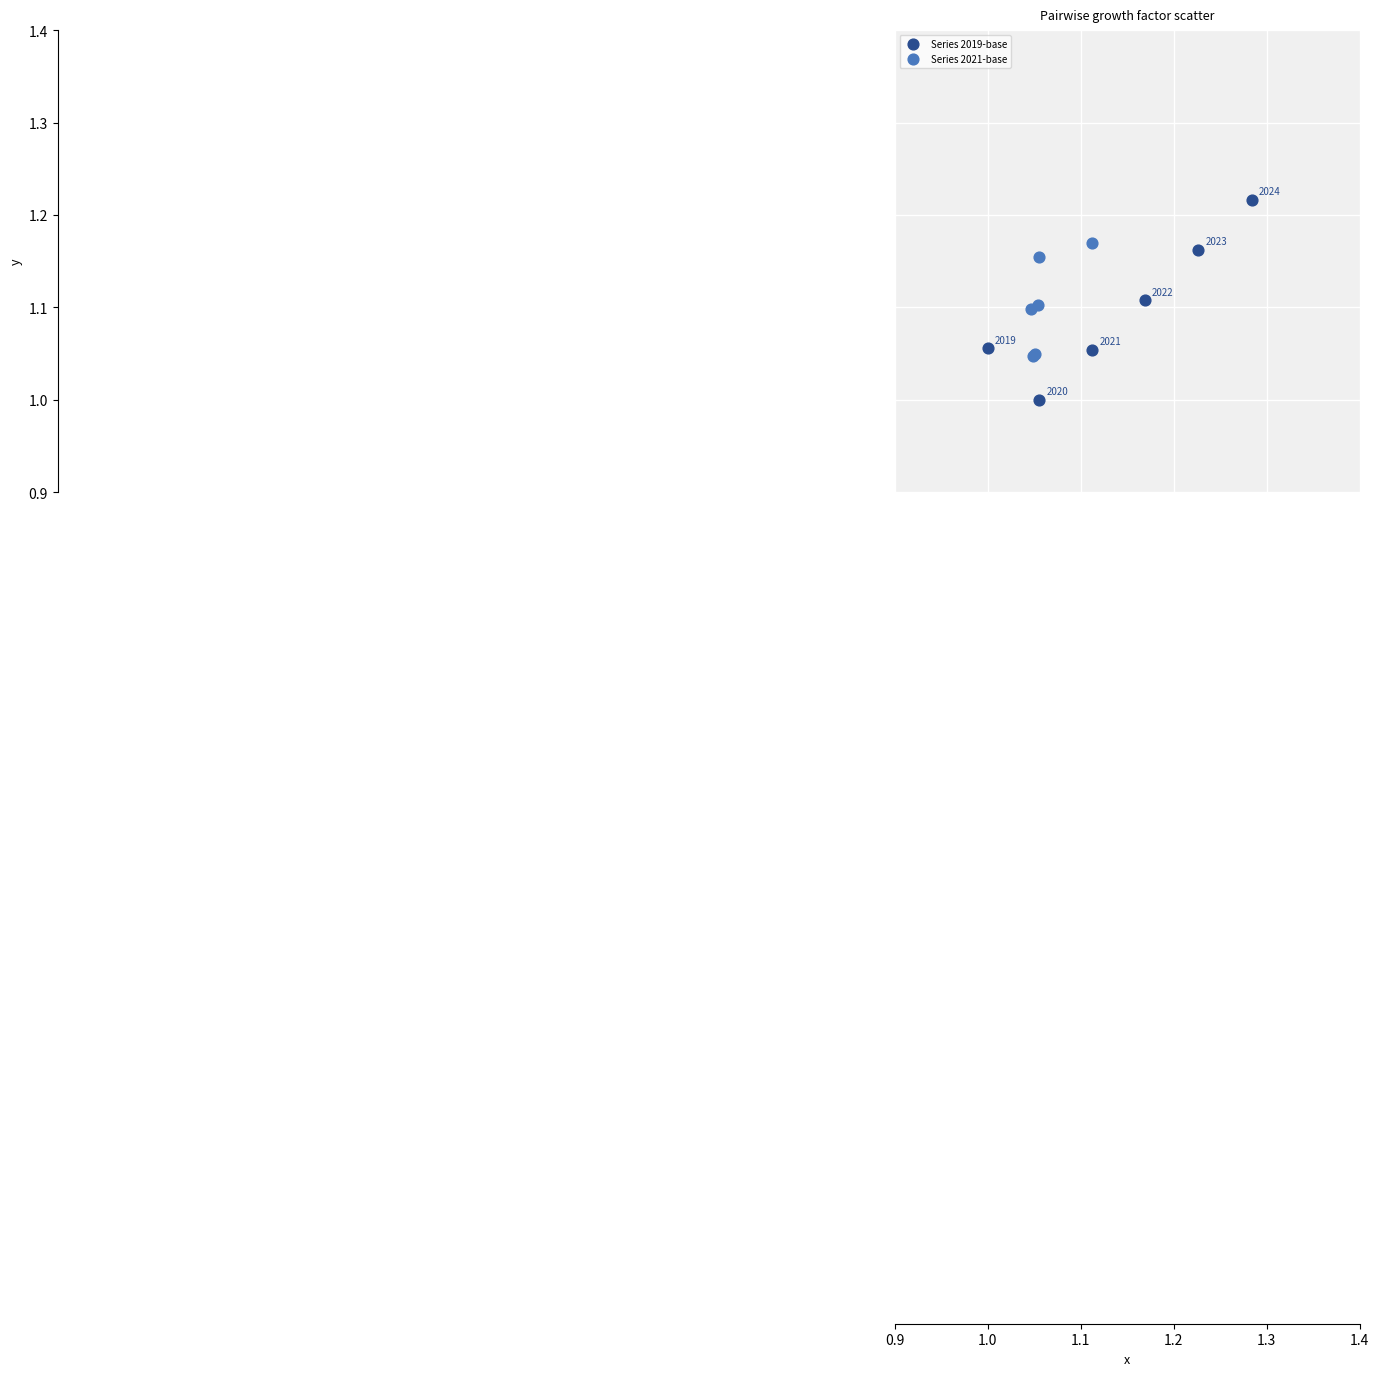

Which series has the largest Y range (max minus min)?

Series 2019-base